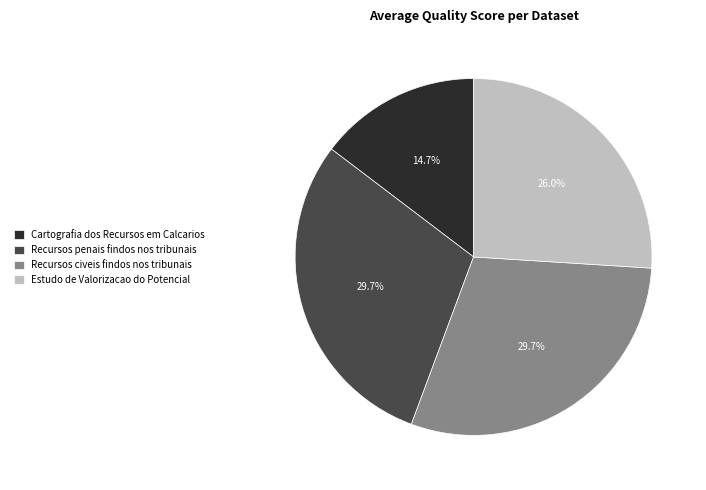

To the nearest percent, what percentage of the pie is Cartografia dos Recursos em Calcarios?

15%